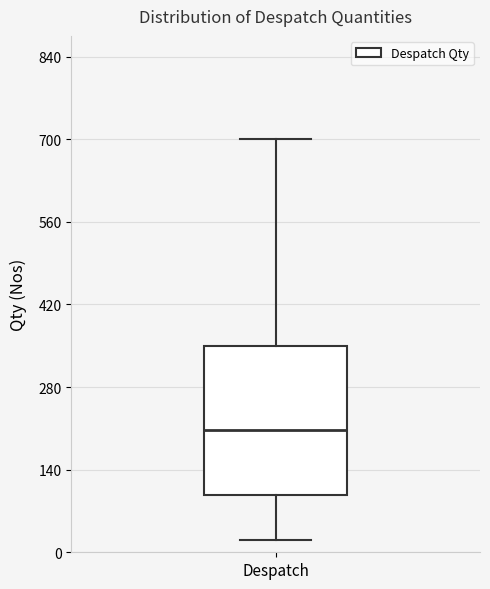

Transcribe this box plot: give where the median line is, the range the box spans, and where the two whiskers end, as read against the y-axis. The values are not printed on the chart, so give them approximately, as read against the axis.

median 200, box 100 to 360, whiskers 20 to 700